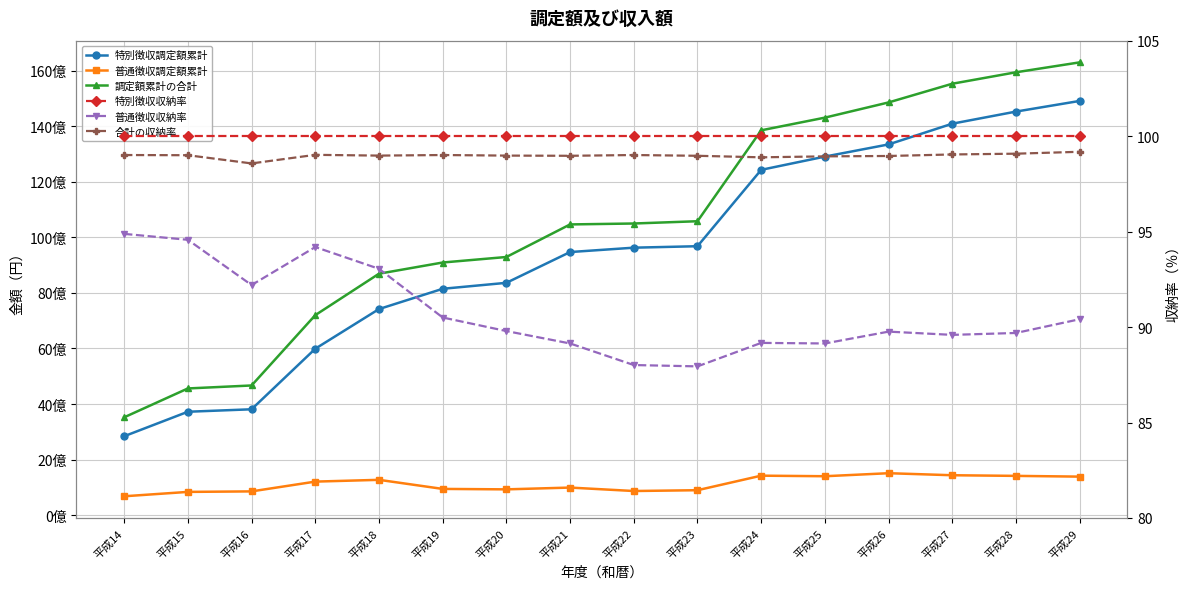

What is the value of the 調定額累計の合計 point at the 14th from the left?

15530259700.0